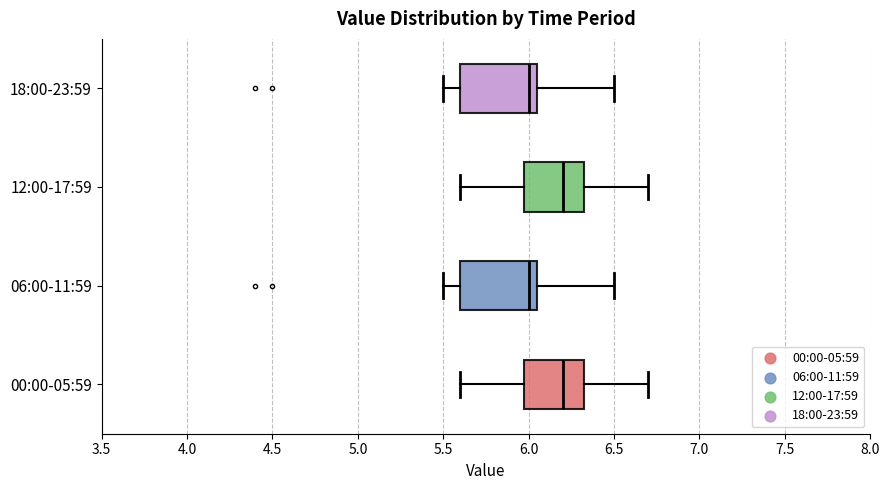

Reading bottom to top, read every box against the x-axis: the position of its median line, the range the box covers, and the ends of its whiskers. The values are not printed on the chart, so give them approximately, as read against the axis.

00:00-05:59: median 6.20, box 6.00 to 6.35, whiskers 5.60 to 6.70
06:00-11:59: median 6.00, box 5.60 to 6.05, whiskers 5.50 to 6.50
12:00-17:59: median 6.20, box 6.00 to 6.35, whiskers 5.60 to 6.70
18:00-23:59: median 6.00, box 5.60 to 6.05, whiskers 5.50 to 6.50